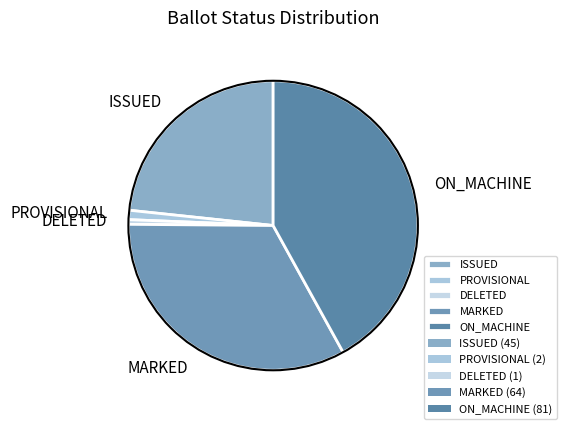

Is there a majority slice in this chart?

No